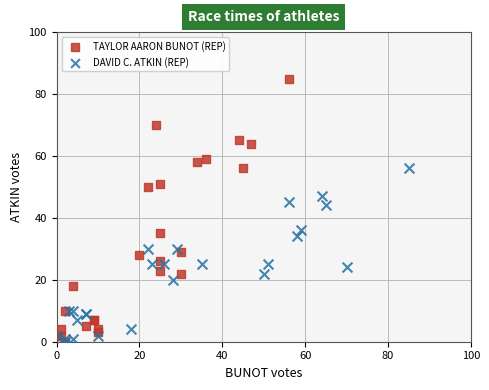

What are all the series names shown in the legend?

TAYLOR AARON BUNOT (REP), DAVID C. ATKIN (REP)